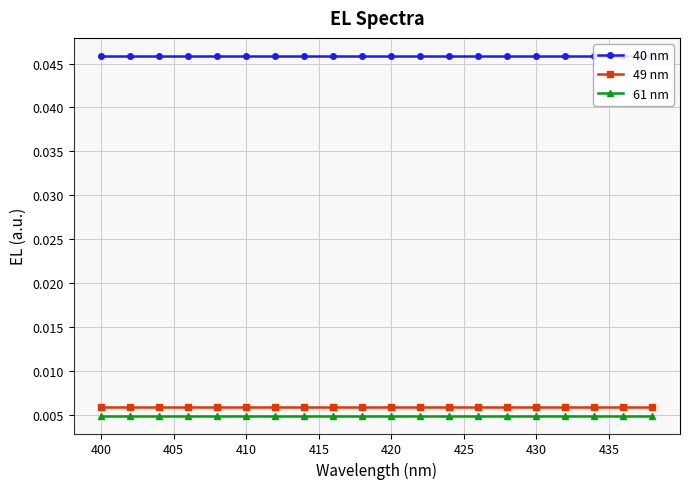

True or false: 61 nm and 49 nm cross at least once.

False